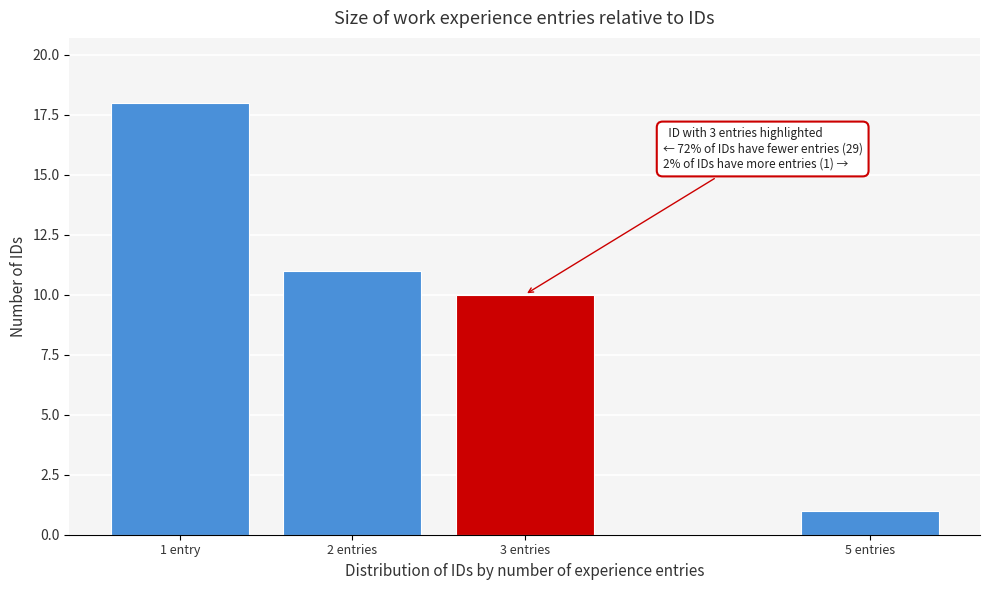

Reading right to left, extract all data points from this chart.

5 entries=1	3 entries=10	2 entries=11	1 entry=18